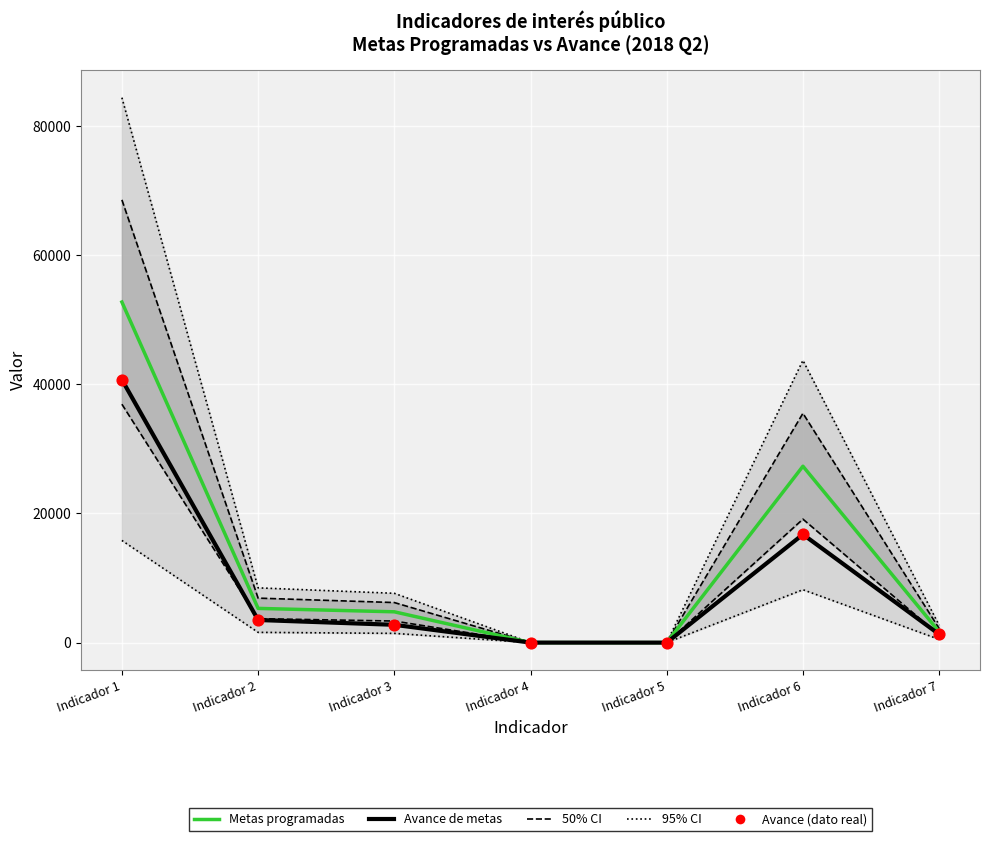

Which series has the largest Y range (max minus min)?

95% CI